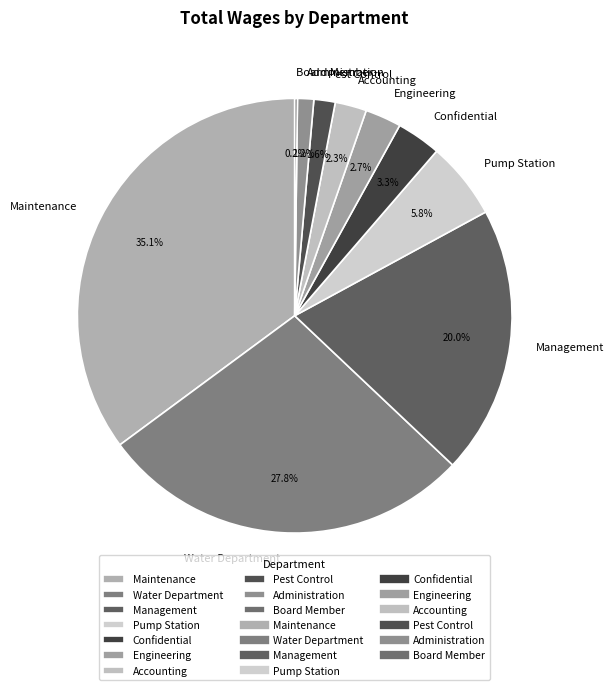

Does Accounting represent more than half of the total?

No